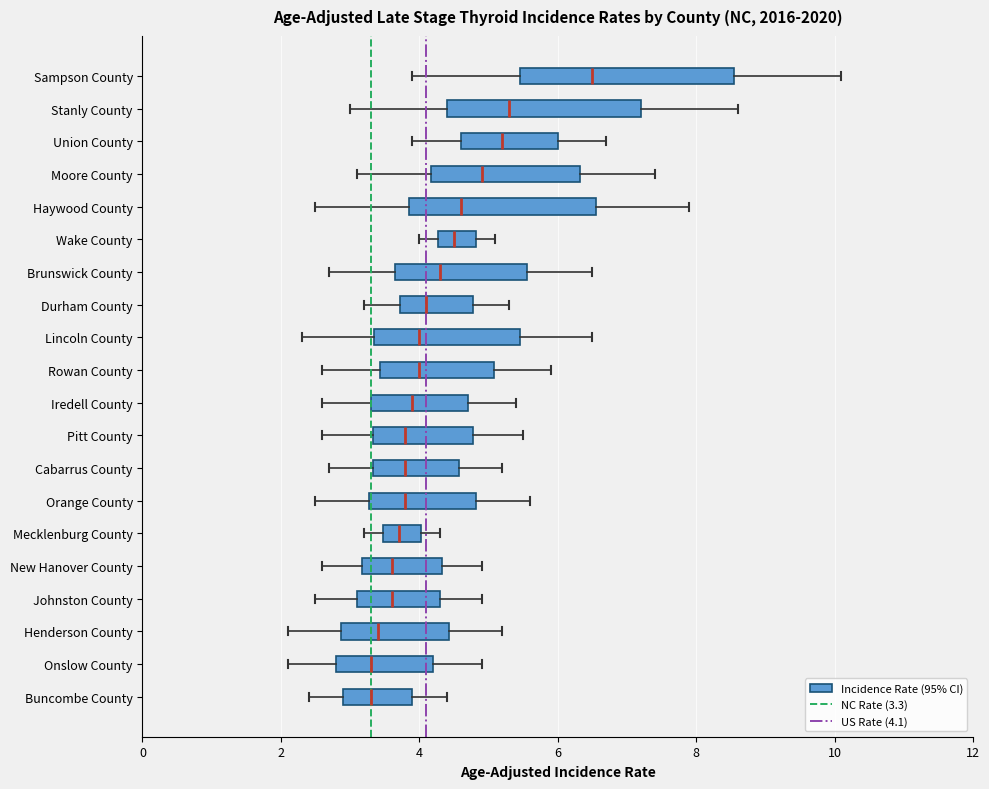

Which box is the widest, from its left edge to its right edge?

Sampson County